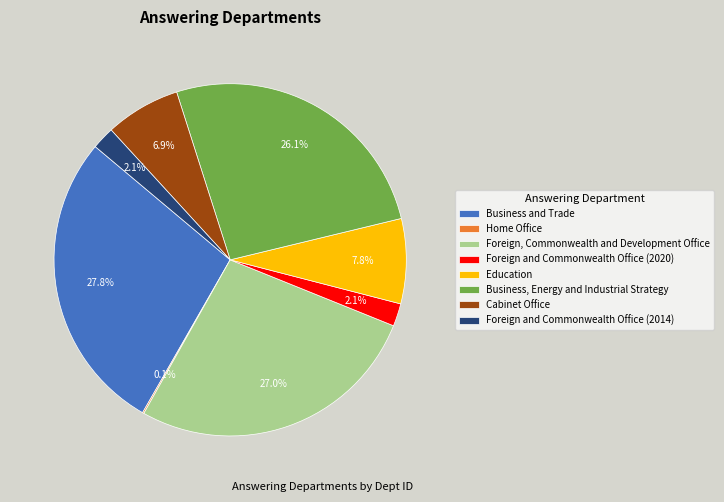

True or false: Business and Trade accounts for 28% of the total.

True